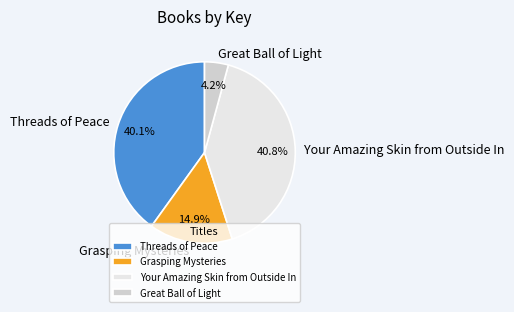

To the nearest percent, what percentage of the pie is Threads of Peace?

40%